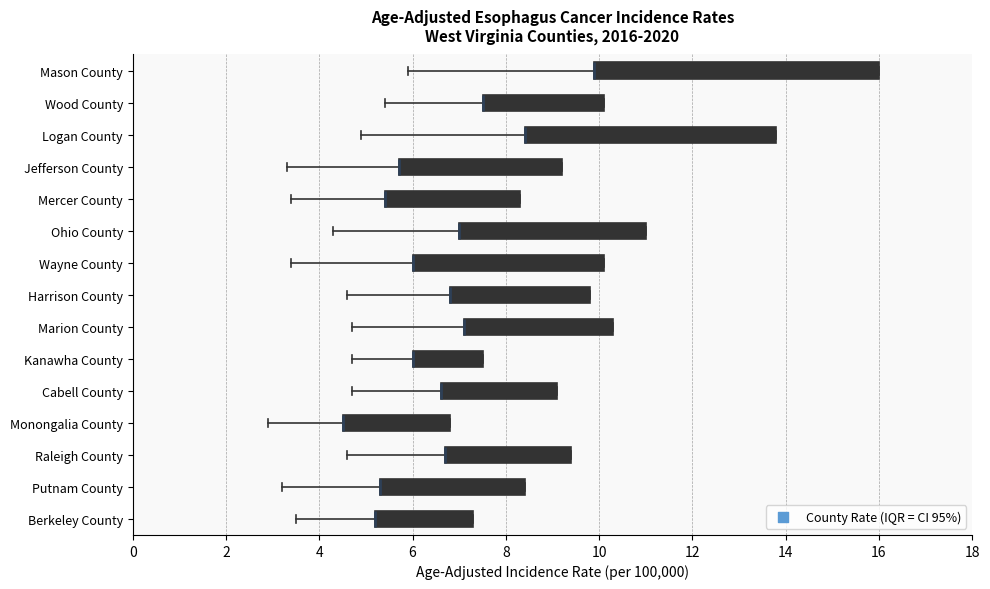

Where does the left whisker of the box for Logan County end on the x-axis? The values are not printed on the chart, so give them approximately, as read against the axis.

5.0